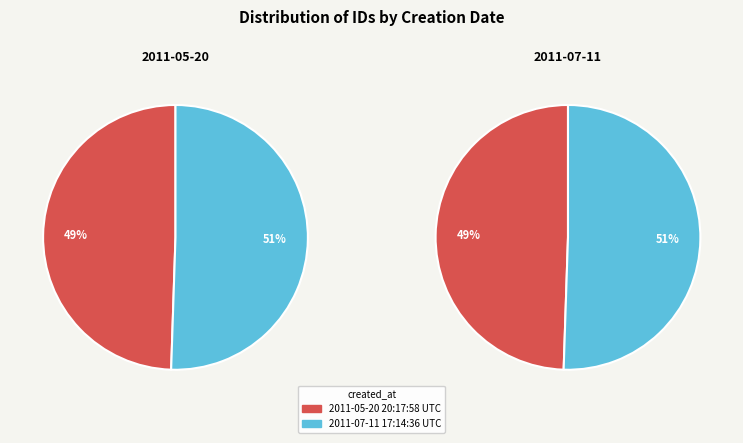

What percentage is the 2011-07-11 17:14:36 UTC slice, to the nearest percent?

51%